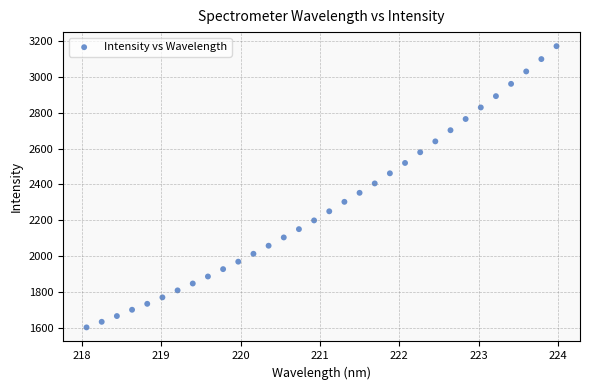

What is the range of Y values (max minus min)?

1570.4